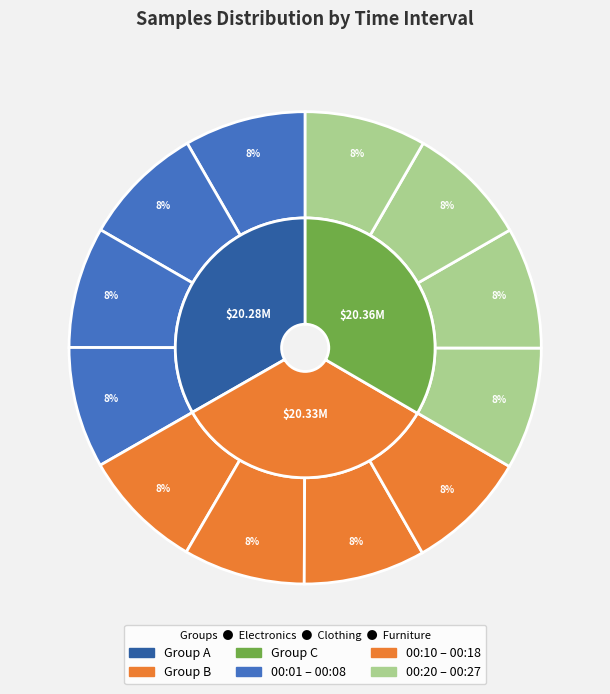

To the nearest percent, what is the average slice percentage?

8%